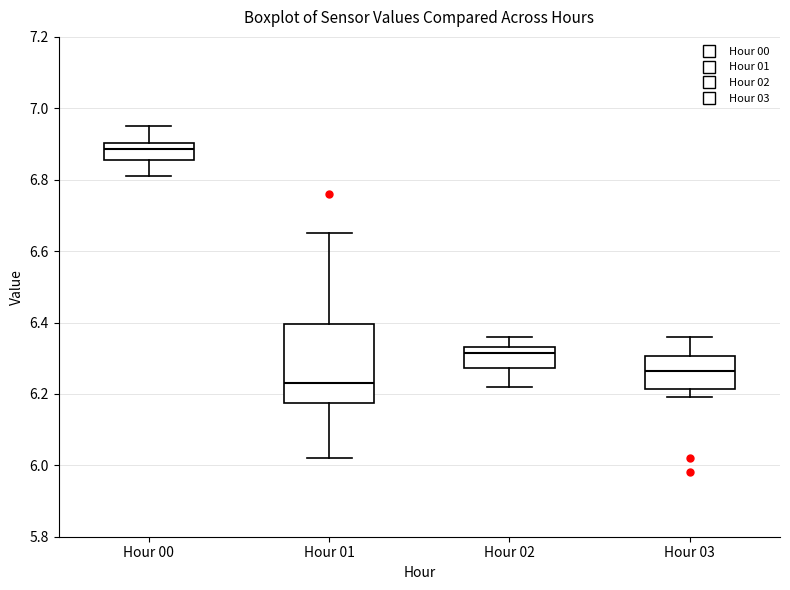

Reading left to right, read every box against the y-axis: the position of its median line, the range the box covers, and the ends of its whiskers. The values are not printed on the chart, so give them approximately, as read against the axis.

Hour 00: median 6.88, box 6.86 to 6.90, whiskers 6.82 to 6.96
Hour 01: median 6.24, box 6.18 to 6.40, whiskers 6.02 to 6.66
Hour 02: median 6.32, box 6.28 to 6.34, whiskers 6.22 to 6.36
Hour 03: median 6.26, box 6.22 to 6.30, whiskers 6.20 to 6.36